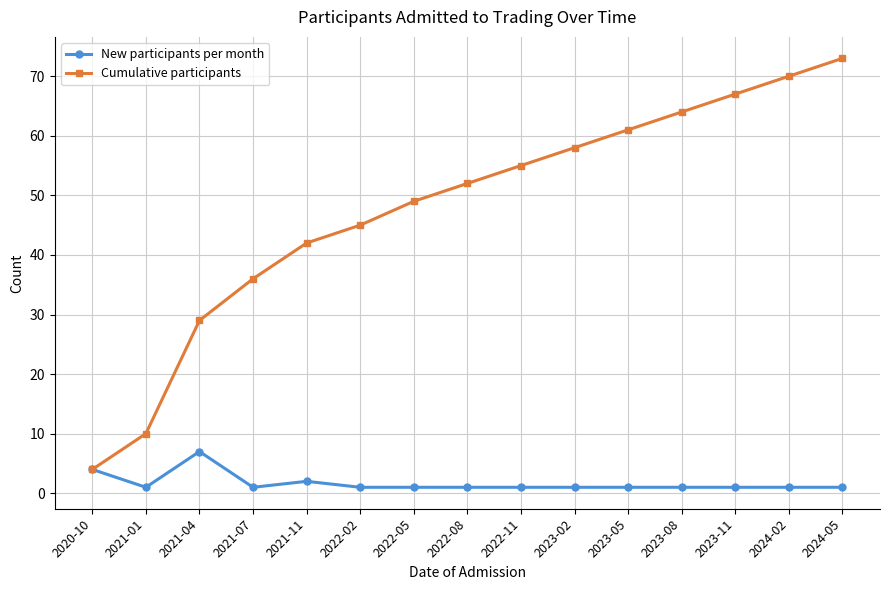

Reading right to left, list all the values displayed in this chart.

New participants per month: 2024-05=1	2024-02=1	2023-11=1	2023-08=1	2023-05=1	2023-02=1	2022-11=1	2022-08=1	2022-05=1	2022-02=1	2021-11=2	2021-07=1	2021-04=7	2021-01=1	2020-10=4
Cumulative participants: 2024-05=73	2024-02=70	2023-11=67	2023-08=64	2023-05=61	2023-02=58	2022-11=55	2022-08=52	2022-05=49	2022-02=45	2021-11=42	2021-07=36	2021-04=29	2021-01=10	2020-10=4